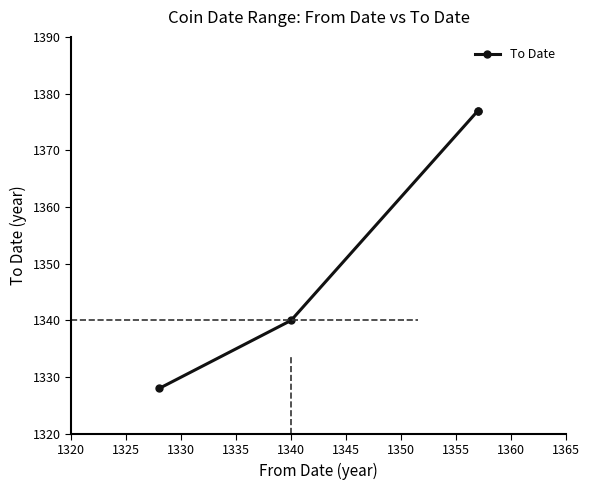

What is the change in value from 1320 to 1335?

+49